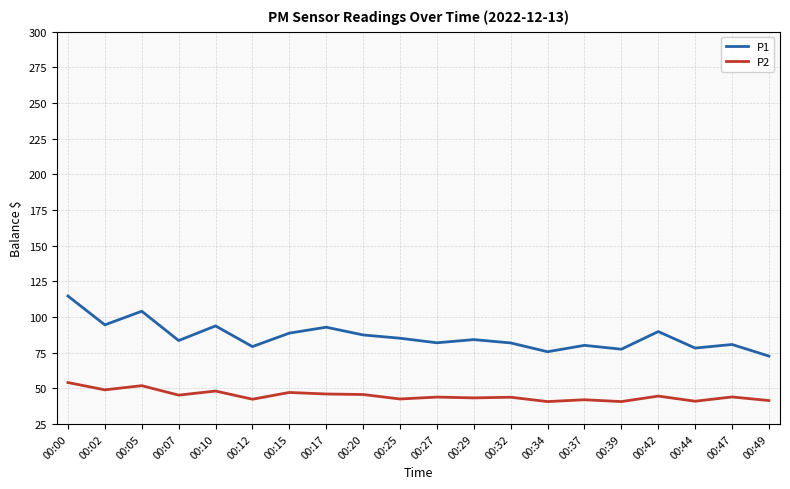

Does the chart display data point markers on the line(s)?

No